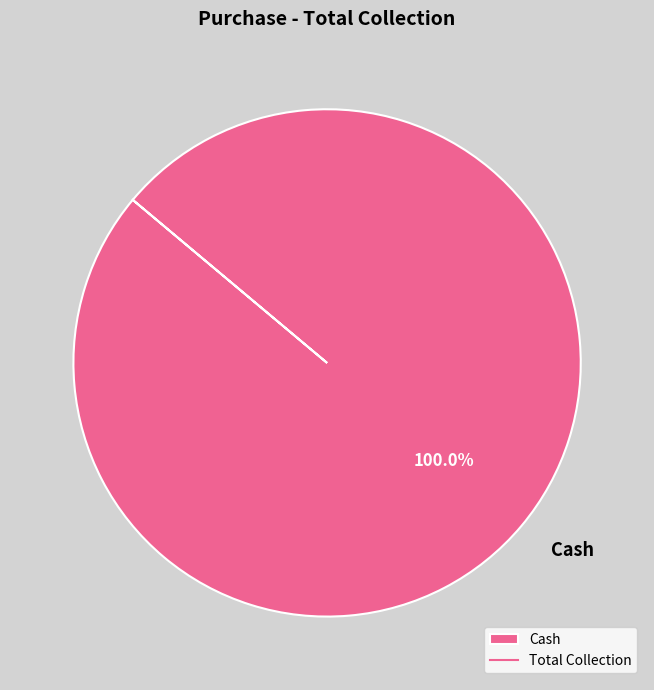

How many slices are in this pie chart?

1